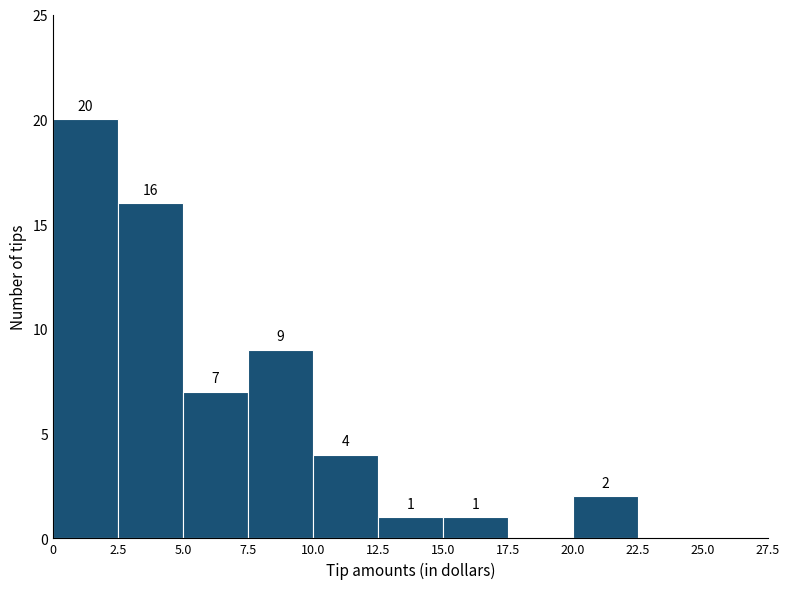

Which range on the x-axis has the tallest bar?

0 to 2.5